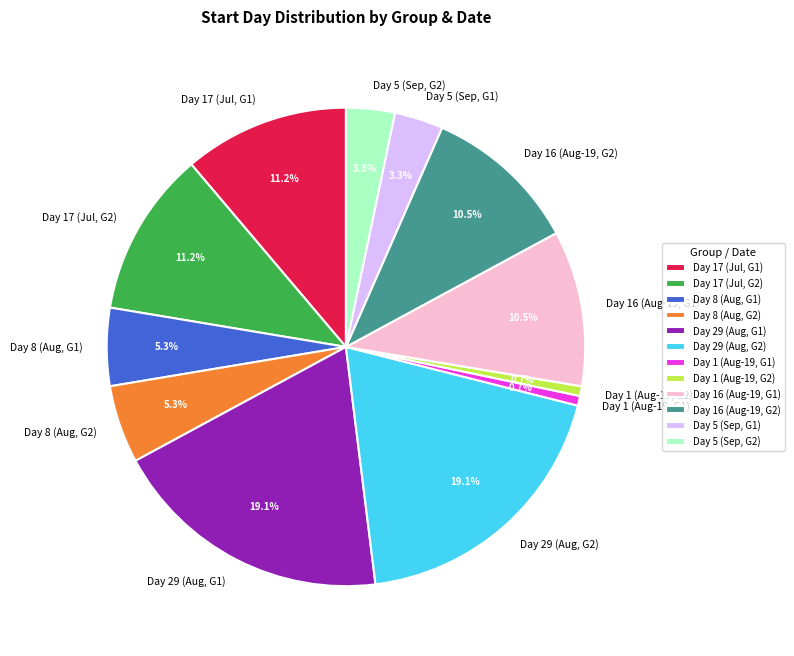

Approximately how many times larger is the value at Day 5 (Sep, G2) compared to Day 17 (Jul, G1)?

0.3